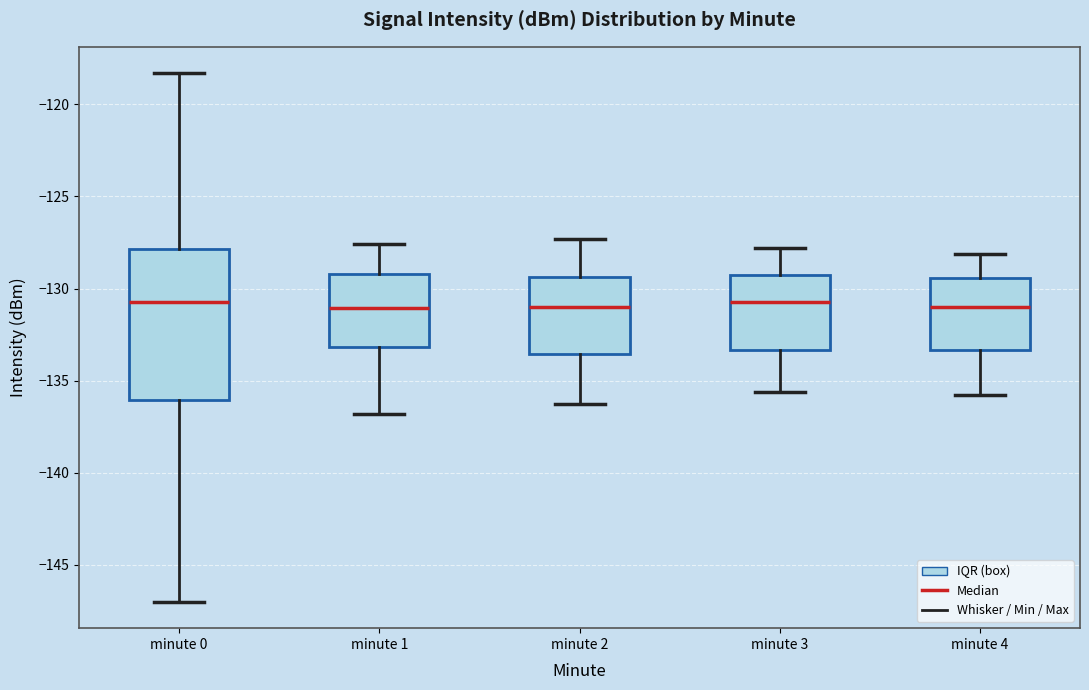

Reading left to right, read every box against the y-axis: the position of its median line, the range the box covers, and the ends of its whiskers. The values are not printed on the chart, so give them approximately, as read against the axis.

minute 0: median -130.5, box -136.0 to -128.0, whiskers -147.0 to -118.5
minute 1: median -131.0, box -133.0 to -129.0, whiskers -137.0 to -127.5
minute 2: median -131.0, box -133.5 to -129.5, whiskers -136.5 to -127.5
minute 3: median -130.5, box -133.5 to -129.0, whiskers -135.5 to -128.0
minute 4: median -131.0, box -133.5 to -129.5, whiskers -136.0 to -128.0